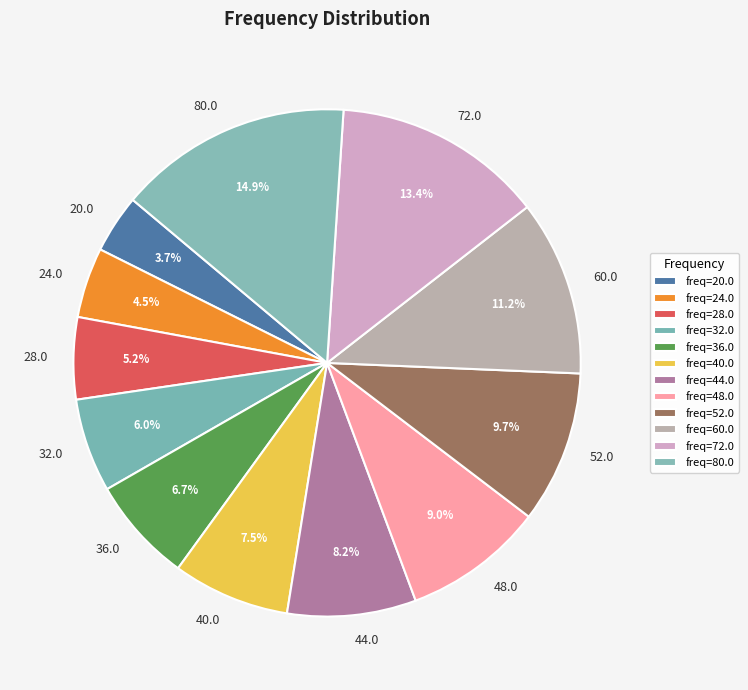

Which slice is the largest?

80.0